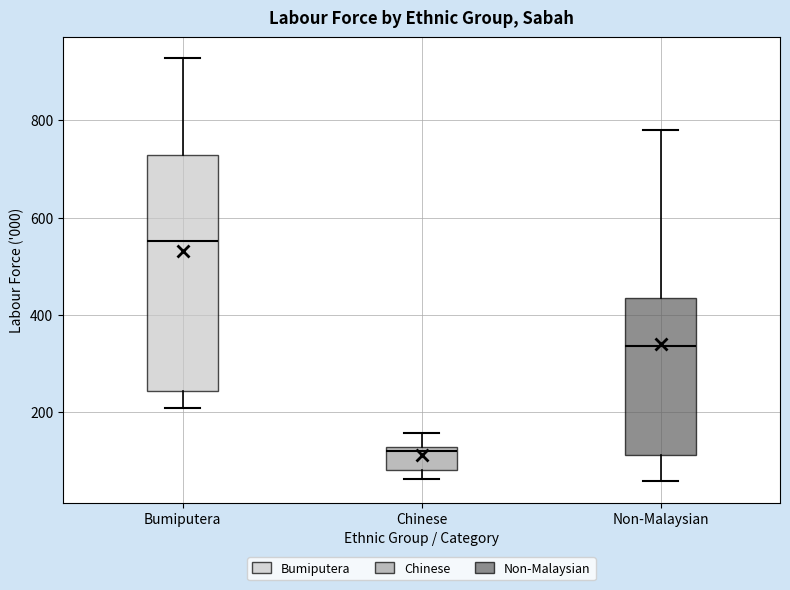

Which box's median line is the highest?

Bumiputera